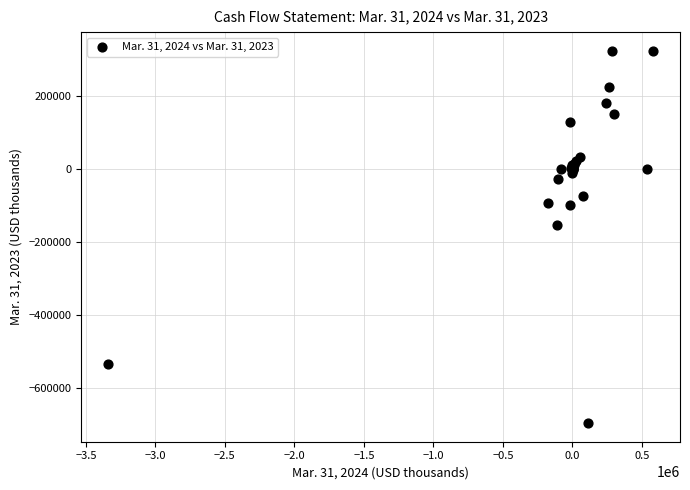

What Y value in the scatter plot is closest to -186603?

-155016